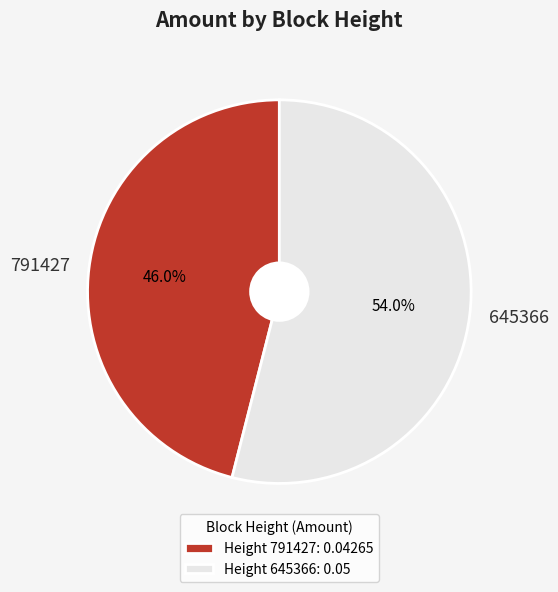

What percentage is the 791427 slice, to the nearest percent?

46%